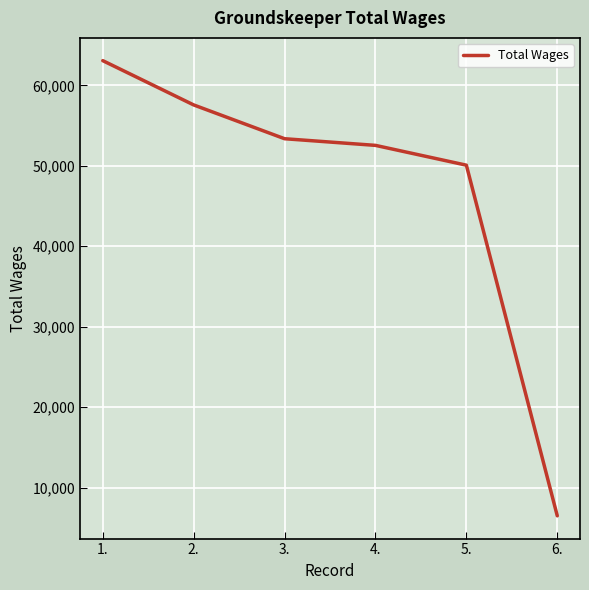

What position from the left is 6.?

6